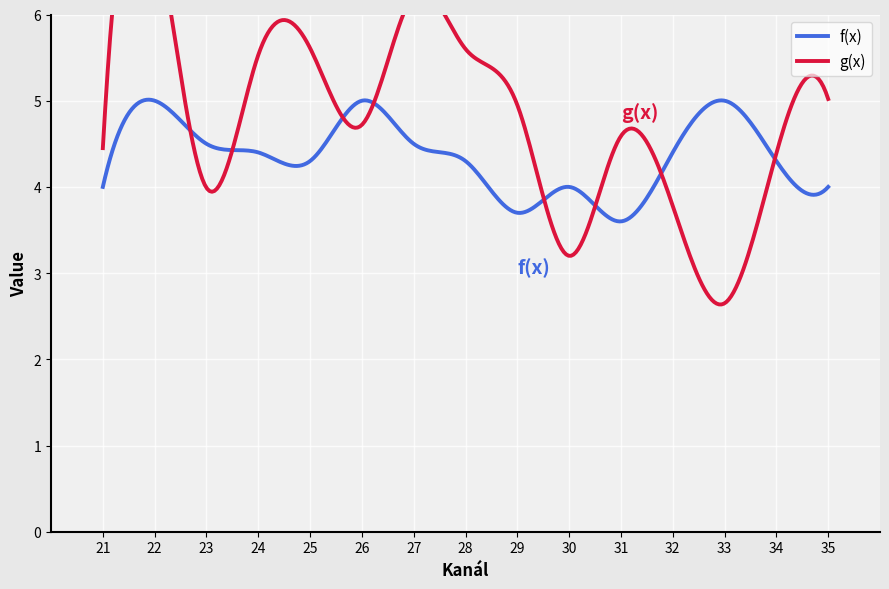

What is the minimum value for f(x)?

3.6